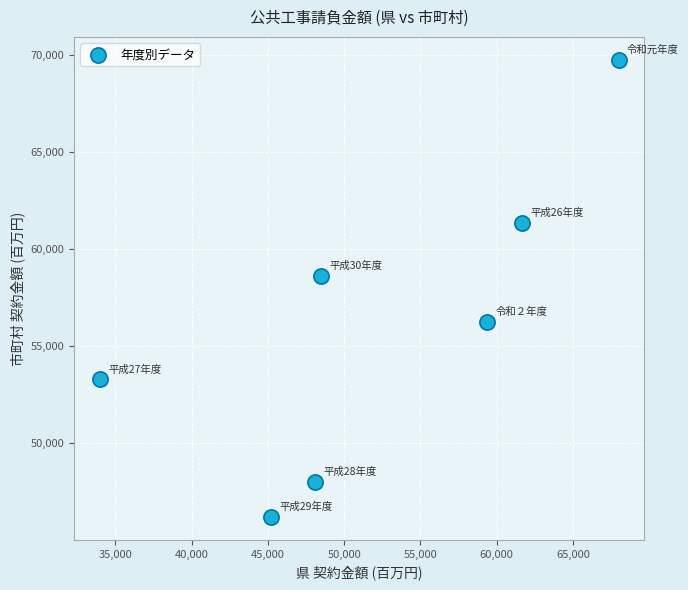

What is the average X value?

52119